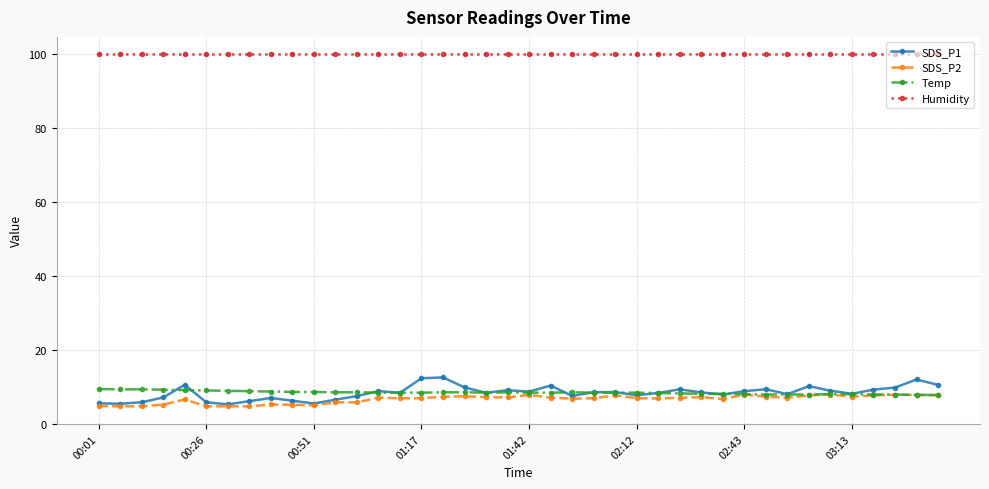

True or false: Humidity and Temp cross at least once.

False